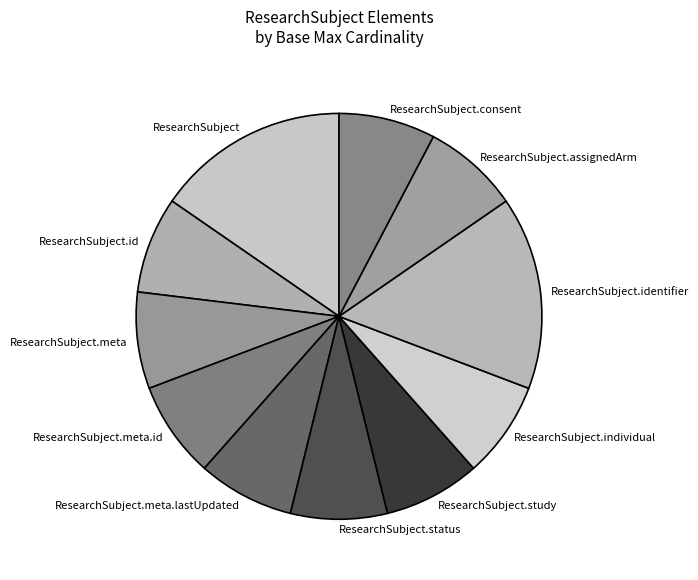

Does ResearchSubject.individual account for over 50% of the chart?

No